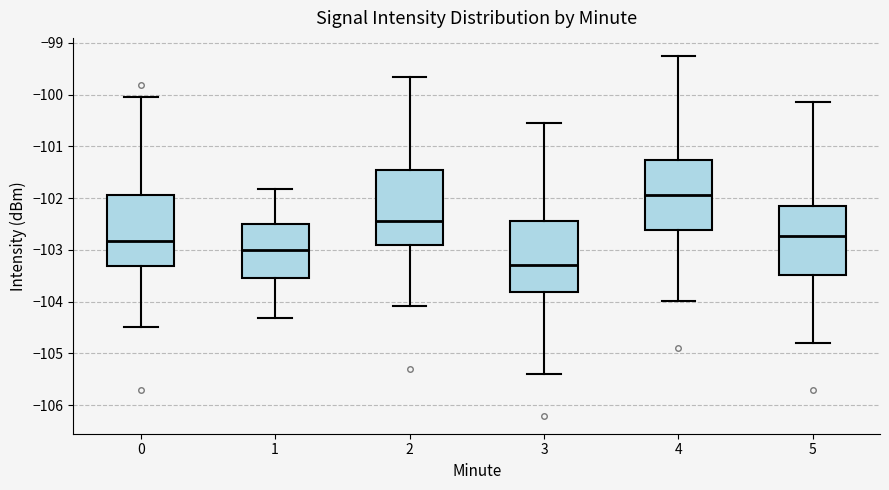

Where is the lower edge of the box at x = 4 on the y-axis? The values are not printed on the chart, so give them approximately, as read against the axis.

-102.6